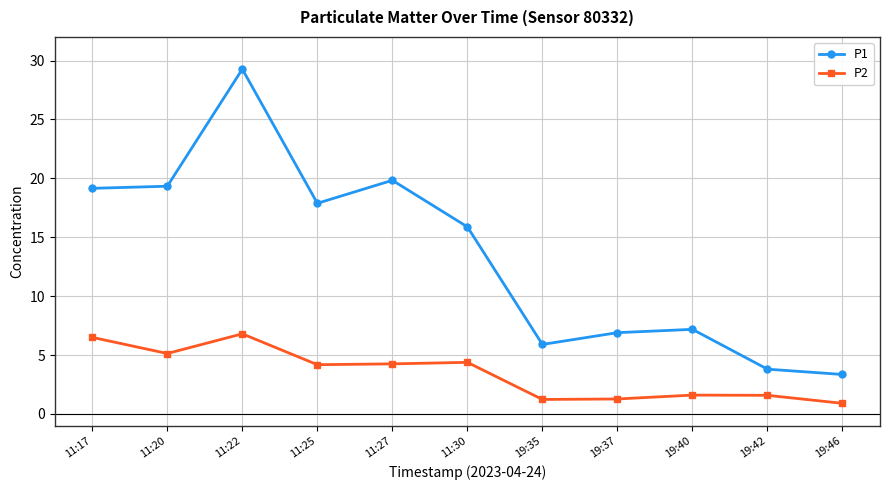

At 11:30, list the series in order from largest to smallest.

P1, P2